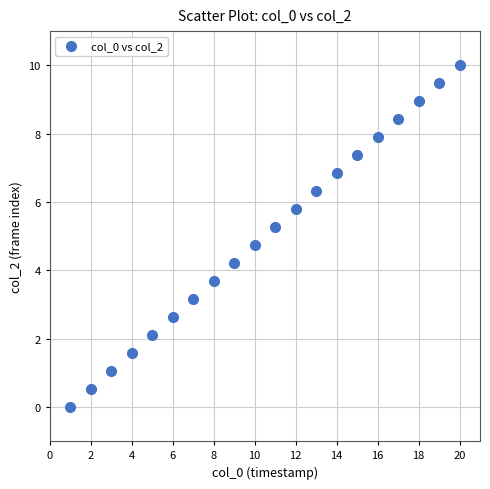

What is the range of X values (max minus min)?

19.0